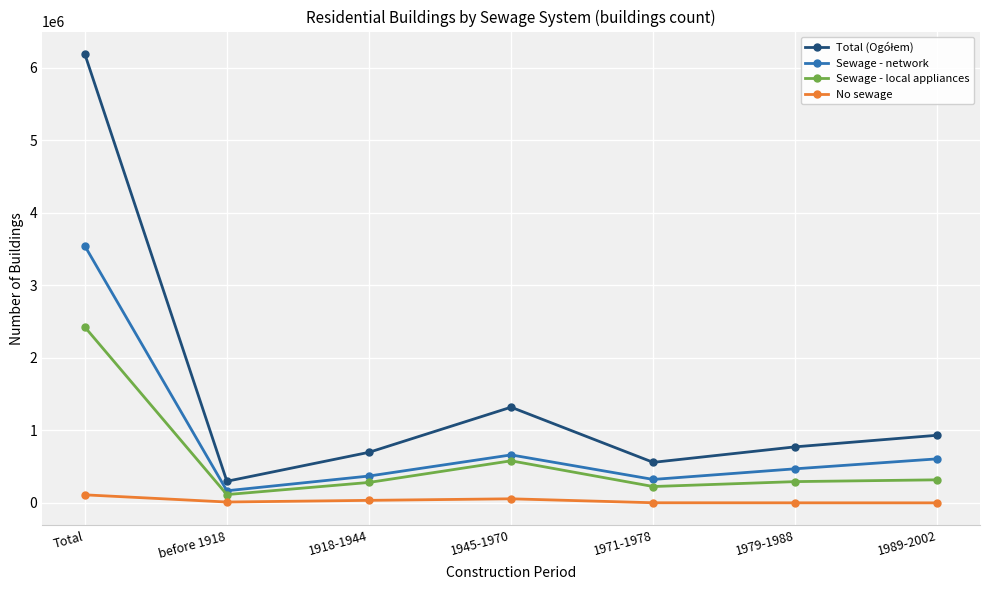

What is the label of the 3rd point from the left?

1918-1944